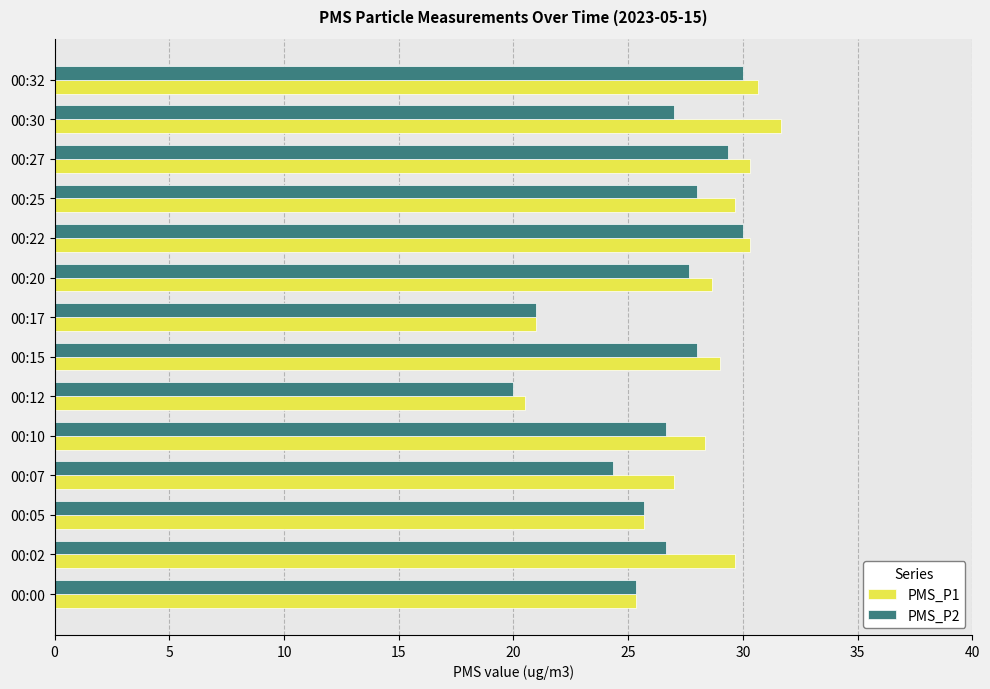

Is the value of PMS_P2 at 00:07 greater than the value of PMS_P1 at 00:17?

Yes